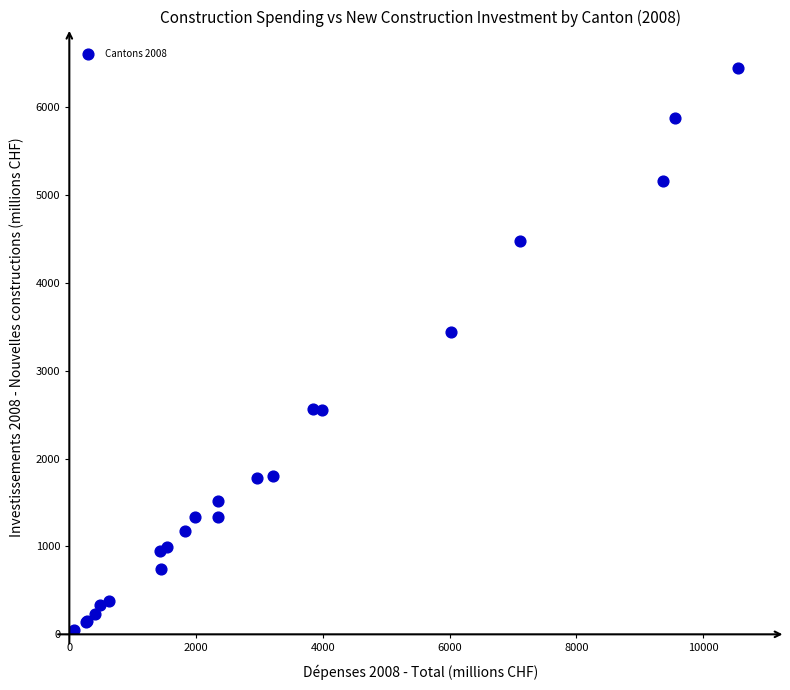

What Y value in the scatter plot is closest to 3245?

3446.2